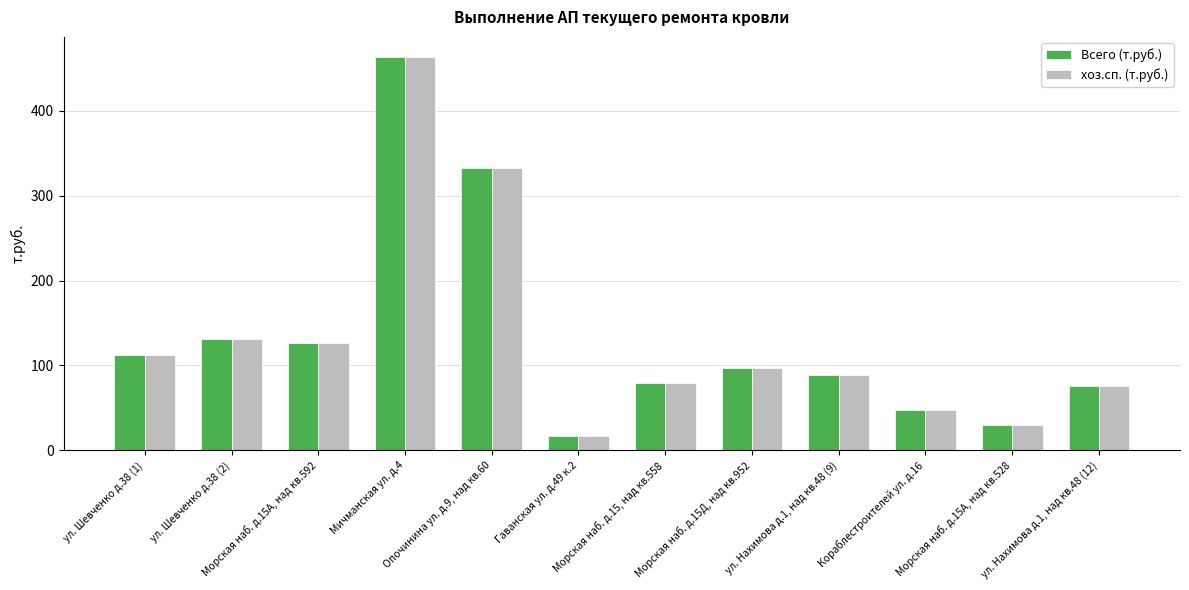

What are all the series names shown in the legend?

Всего (т.руб.), хоз.сп. (т.руб.)